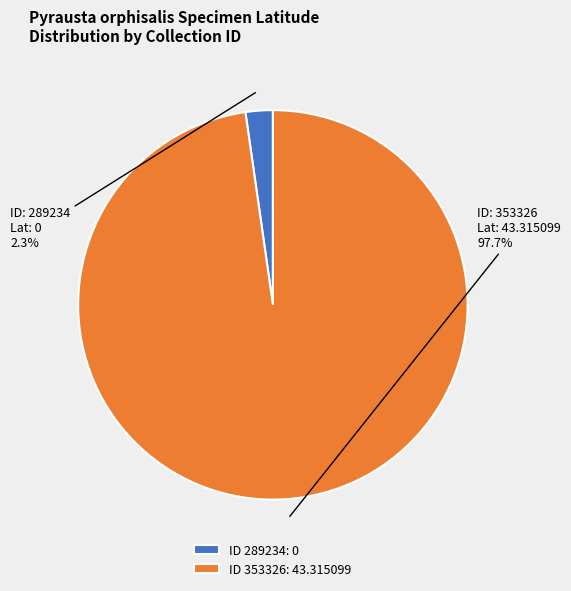

Between ID 289234: 0 and ID 353326: 43.315099, which is larger?

ID 353326: 43.315099